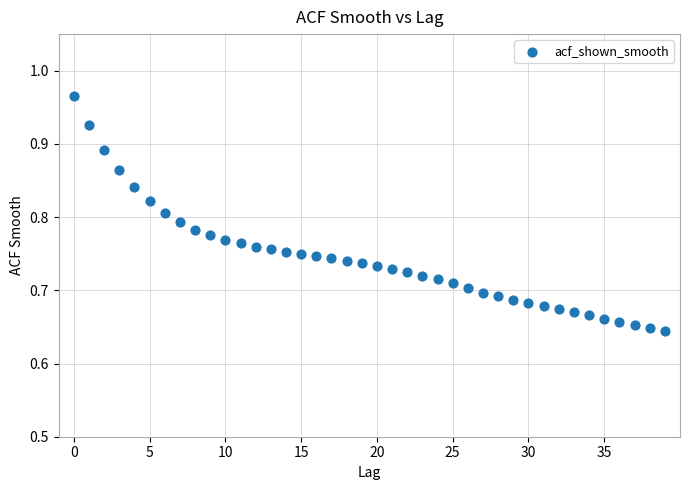

What is the range of Y values (max minus min)?

0.3